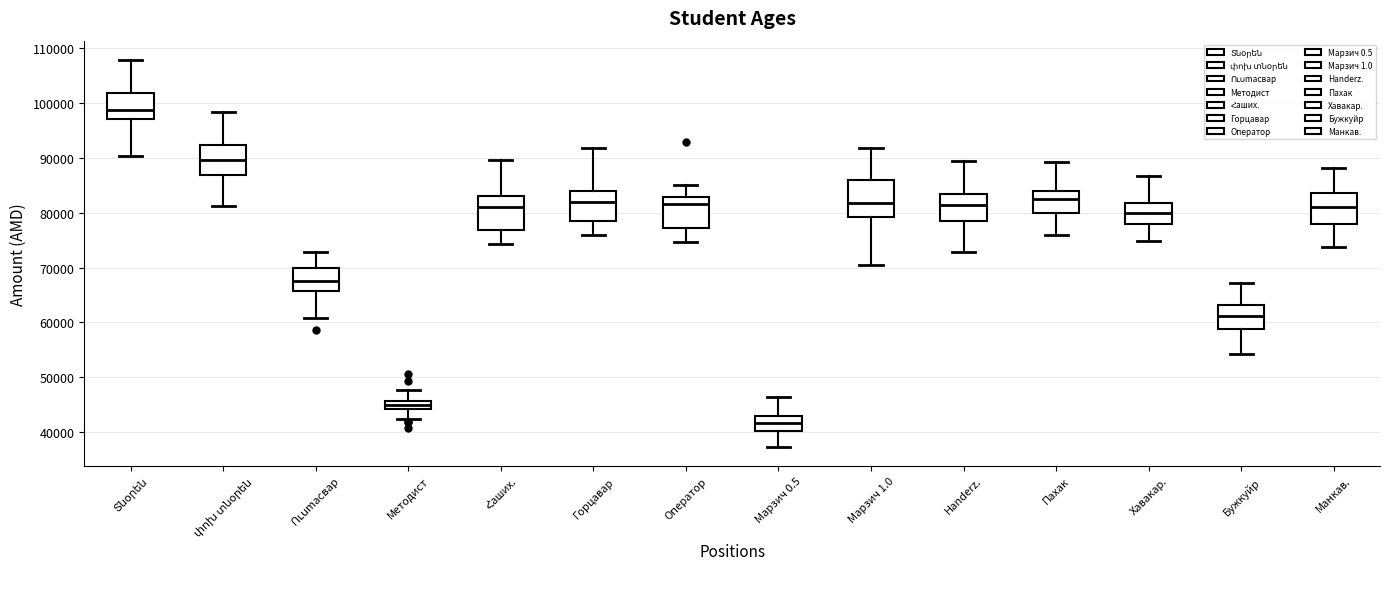

Where does the lower whisker of the box for Методист end on the y-axis? The values are not printed on the chart, so give them approximately, as read against the axis.

42000